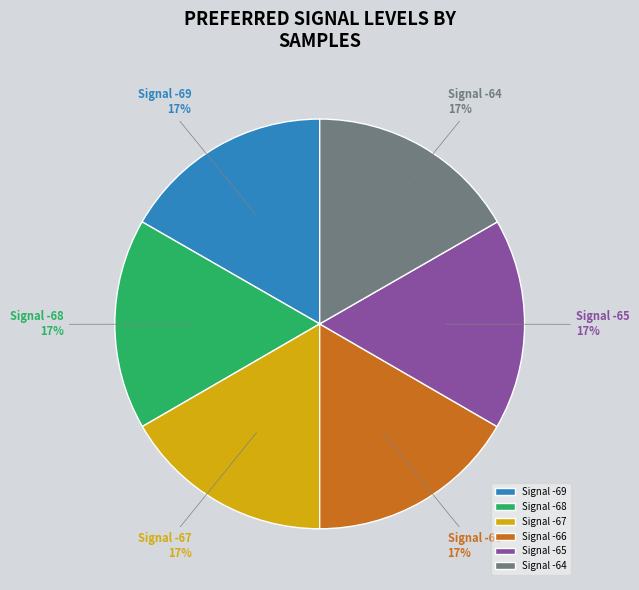

Is Signal -68 the majority of the pie?

No